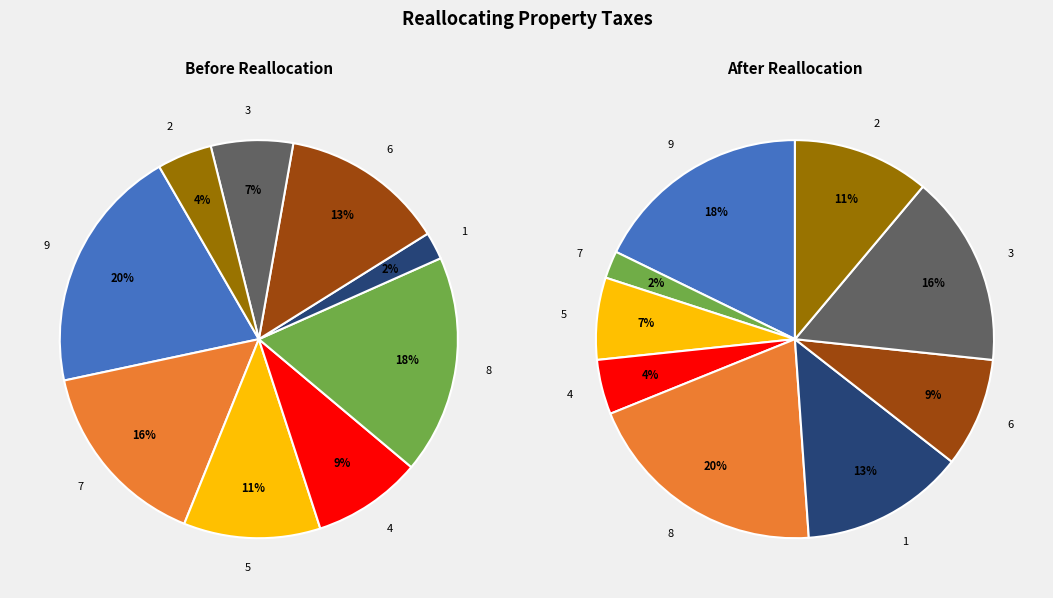

To the nearest percent, what is the average slice percentage?

11%